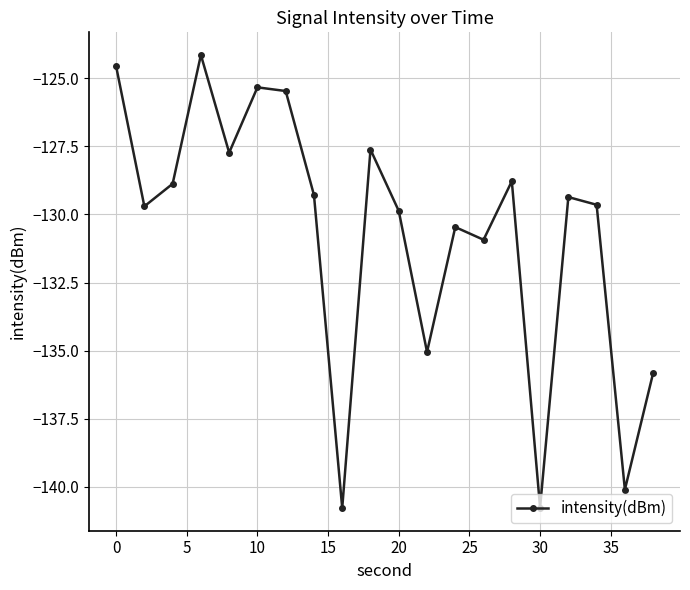

What is the greatest value displayed?

-124.1